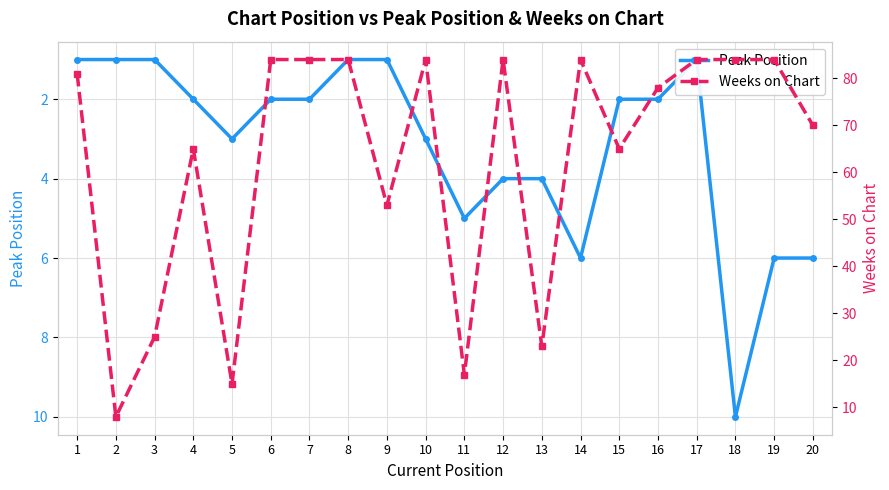

Reading right to left, list all the values displayed in this chart.

Peak Position: 6	6	10	1	2	2	6	4	4	5	3	1	1	2	2	3	2	1	1	1
Weeks on Chart: 70	84	84	84	78	65	84	23	84	17	84	53	84	84	84	15	65	25	8	81